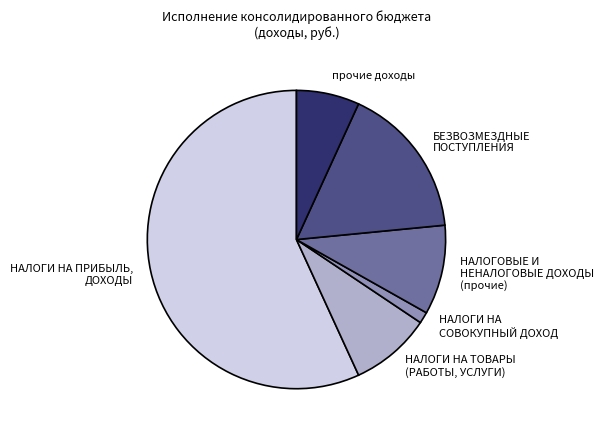

The НАЛОГИ НА ПРИБЫЛЬ, ДОХОДЫ slice represents 45% of the pie. True or false?

False